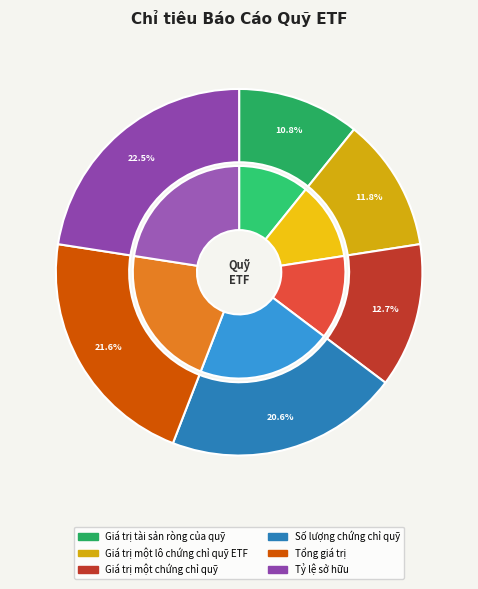

To the nearest percent, what is the difference between the Giá trị tài sản ròng của quỹ and Giá trị một chứng chỉ quỹ slice percentages?

2%